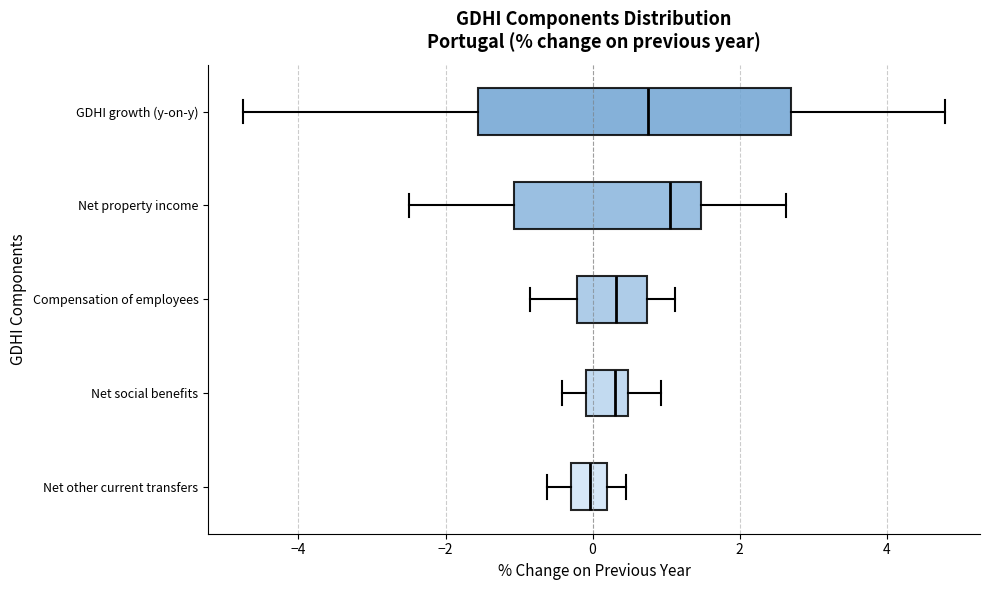

Where does the right whisker of the box for Net social benefits end on the x-axis? The values are not printed on the chart, so give them approximately, as read against the axis.

1.0